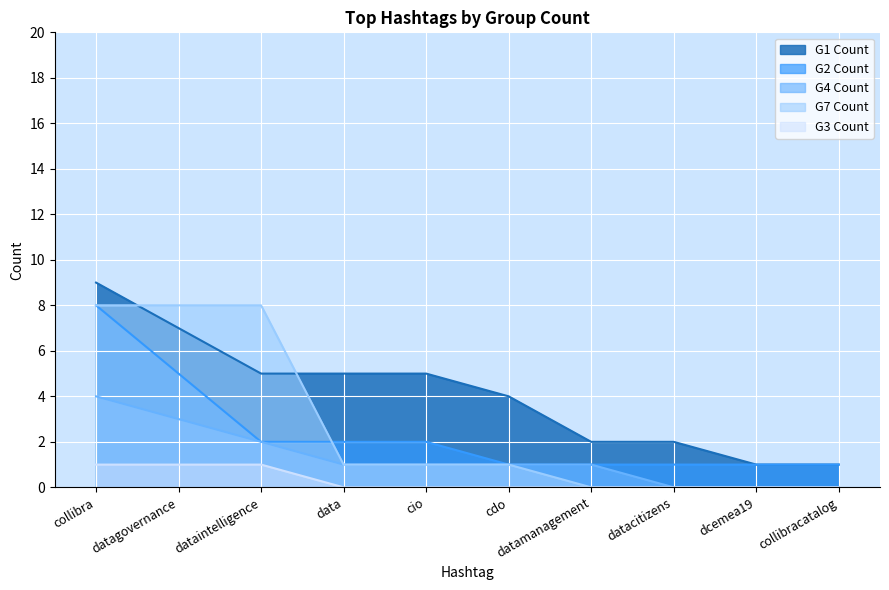

Reading left to right, transcribe all the data shown in this chart.

G1 Count: collibra=9	datagovernance=7	dataintelligence=5	data=5	cio=5	cdo=4	datamanagement=2	datacitizens=2	dcemea19=1	collibracatalog=1
G2 Count: collibra=8	datagovernance=5	dataintelligence=2	data=2	cio=2	cdo=1	datamanagement=1	datacitizens=1	dcemea19=1	collibracatalog=1
G3 Count: collibra=1	datagovernance=1	dataintelligence=1	data=0	cio=0	cdo=0	datamanagement=0	datacitizens=0	dcemea19=0	collibracatalog=0
G4 Count: collibra=4	datagovernance=3	dataintelligence=2	data=1	cio=1	cdo=1	datamanagement=1	datacitizens=0	dcemea19=0	collibracatalog=0
G7 Count: collibra=8	datagovernance=8	dataintelligence=8	data=1	cio=1	cdo=1	datamanagement=0	datacitizens=0	dcemea19=0	collibracatalog=0